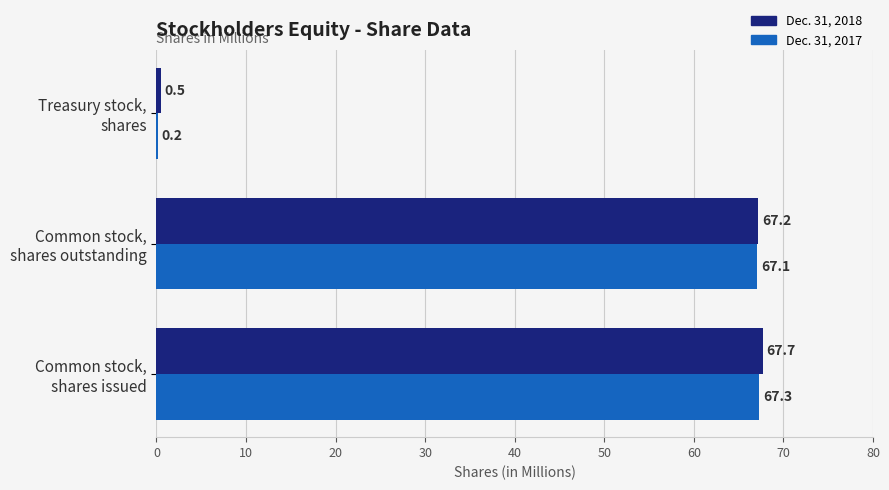

What is the sum of all Dec. 31, 2018 values?

135.4